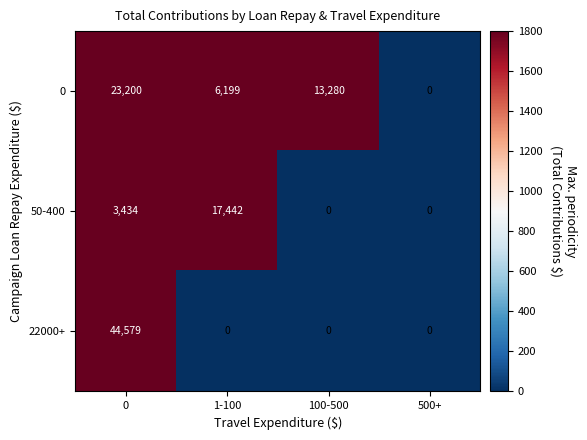

How many positive values does the 0 series have?

3